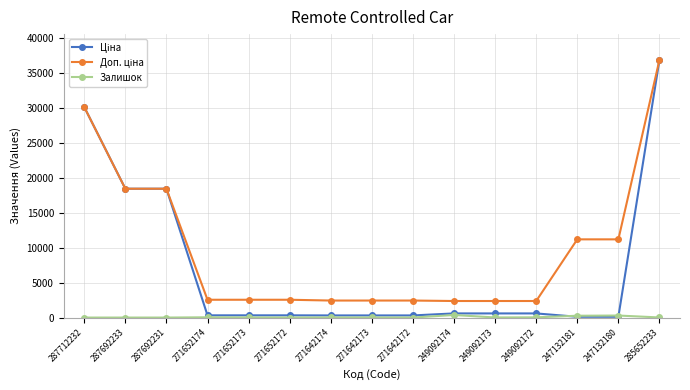

At which category is the sum across all series the highest?

285652233